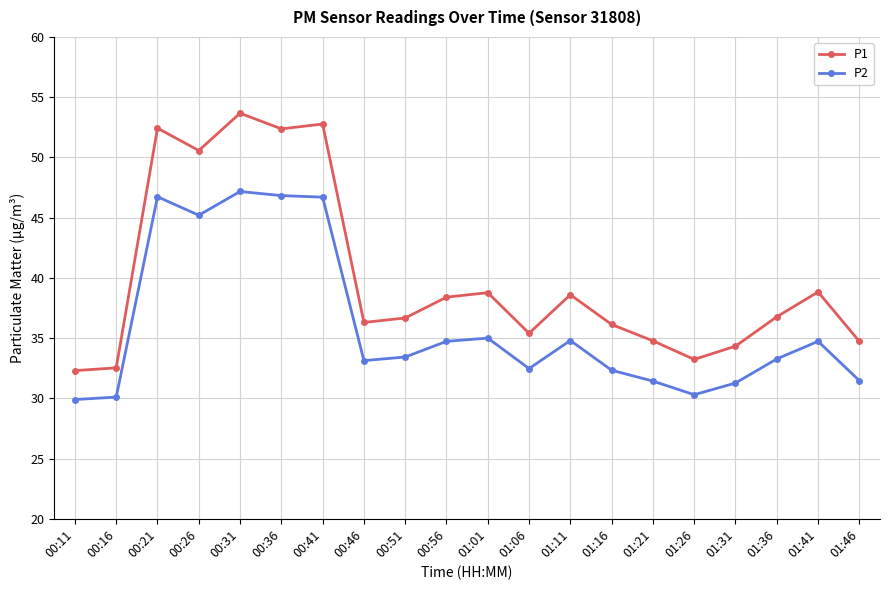

What value does the P2 series have at 00:31?

47.2